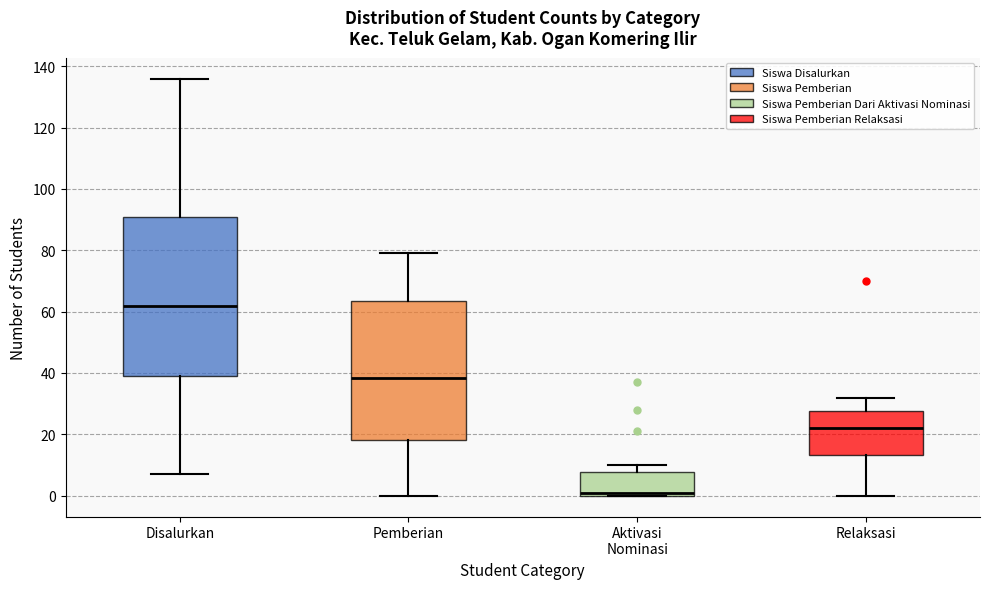

Reading left to right, transcribe this box plot: for each box, give where its median line is, the range the box spans, and where its two whiskers end, as read against the y-axis. The values are not printed on the chart, so give them approximately, as read against the axis.

Disalurkan: median 62, box 40 to 92, whiskers 8 to 136
Pemberian: median 38, box 18 to 64, whiskers 0 to 80
Aktivasi Nominasi: median 2, box 0 to 8, whiskers 0 to 10
Relaksasi: median 22, box 14 to 28, whiskers 0 to 32